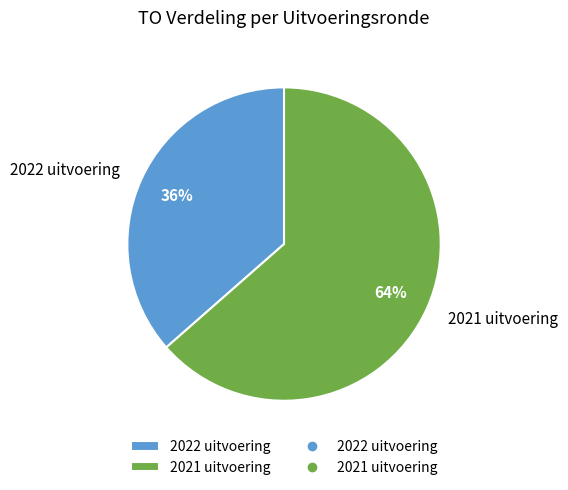

To the nearest percent, what is the average slice percentage?

50%